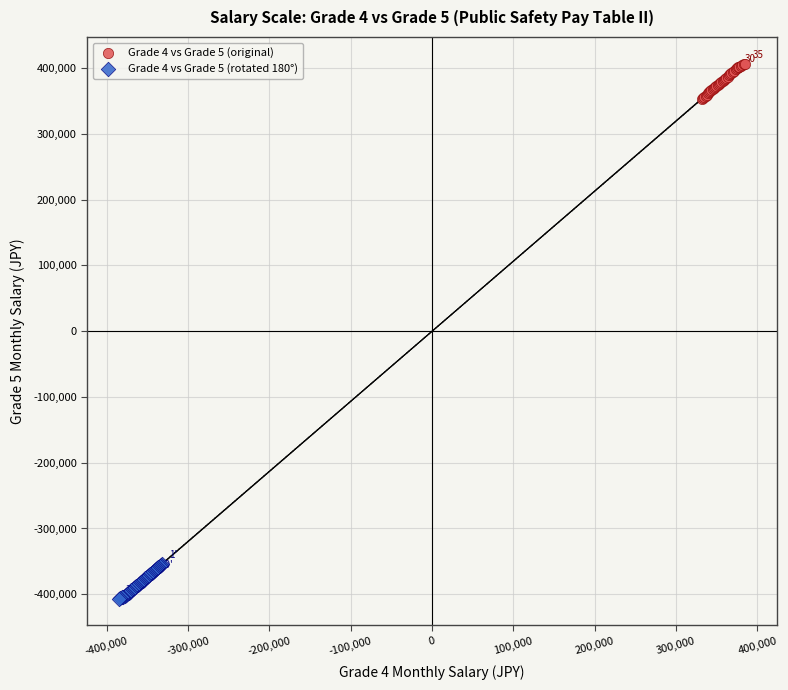

Which series contains the highest Y value?

Grade 4 vs Grade 5 (original)